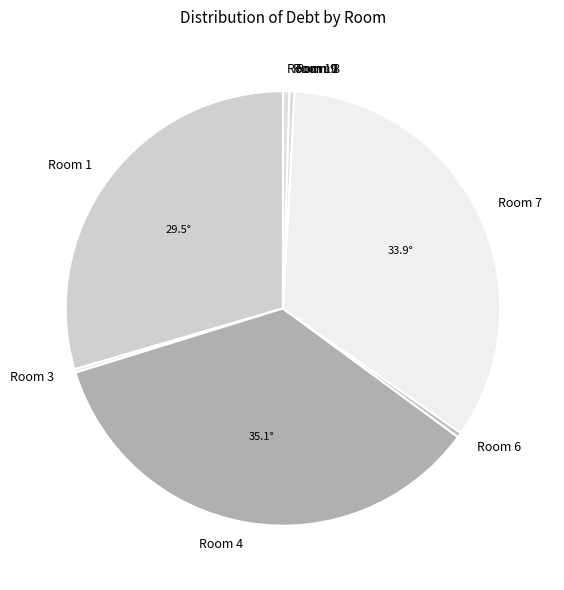

True or false: Room 10 accounts for 0% of the total.

True